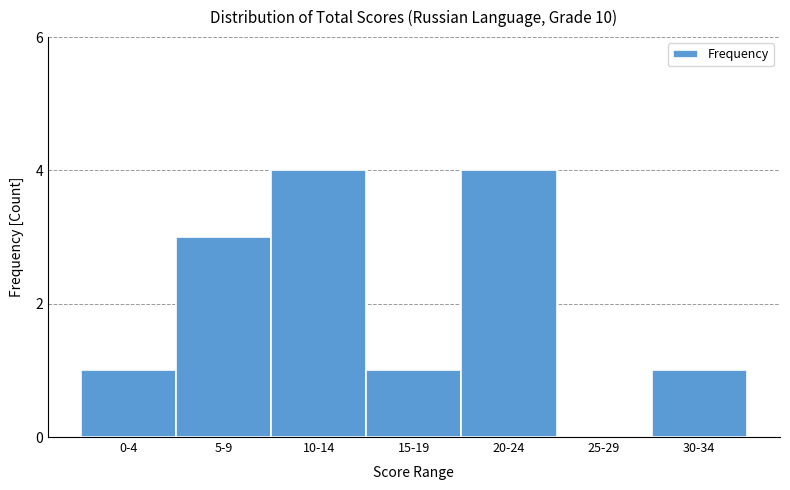

Reading right to left, what are all the values shown in this chart?

30-34=1	25-29=0	20-24=4	15-19=1	10-14=4	5-9=3	0-4=1